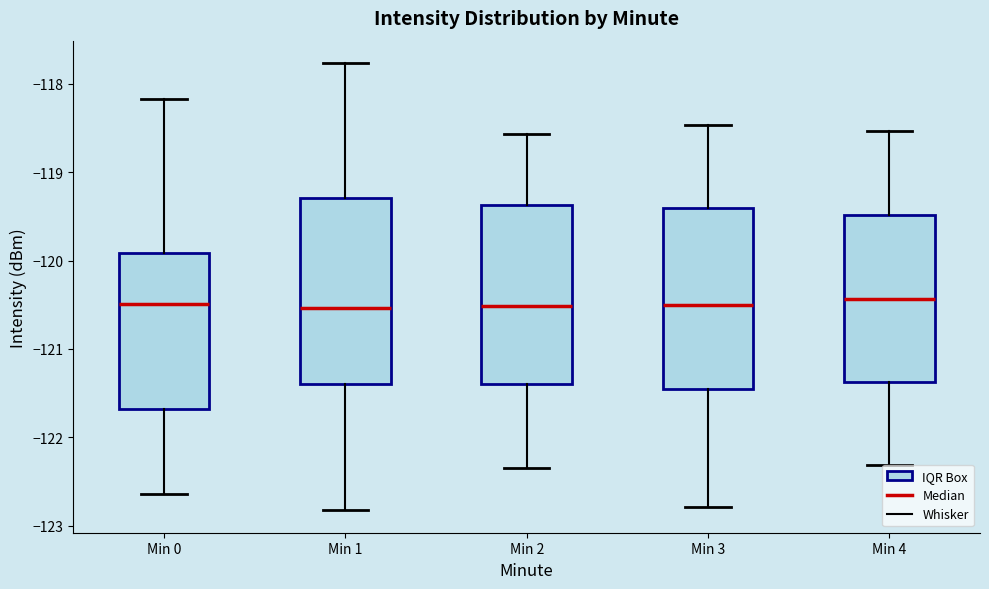

Reading left to right, transcribe this box plot: for each box, give where its median line is, the range the box spans, and where its two whiskers end, as read against the y-axis. The values are not printed on the chart, so give them approximately, as read against the axis.

Min 0: median -120.5, box -121.7 to -119.9, whiskers -122.6 to -118.2
Min 1: median -120.5, box -121.4 to -119.3, whiskers -122.8 to -117.8
Min 2: median -120.5, box -121.4 to -119.4, whiskers -122.3 to -118.6
Min 3: median -120.5, box -121.5 to -119.4, whiskers -122.8 to -118.5
Min 4: median -120.4, box -121.4 to -119.5, whiskers -122.3 to -118.5